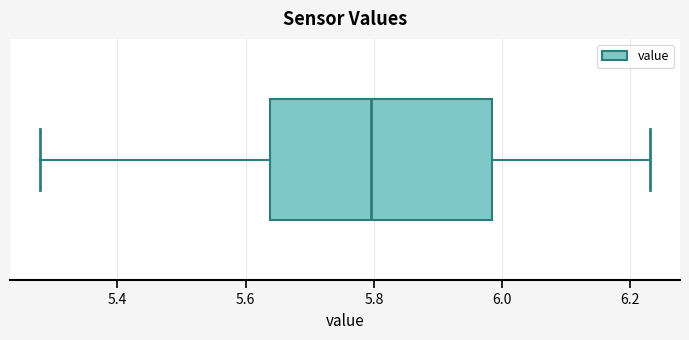

Transcribe this box plot: give where the median line is, the range the box spans, and where the two whiskers end, as read against the x-axis. The values are not printed on the chart, so give them approximately, as read against the axis.

median 5.80, box 5.64 to 5.98, whiskers 5.28 to 6.24